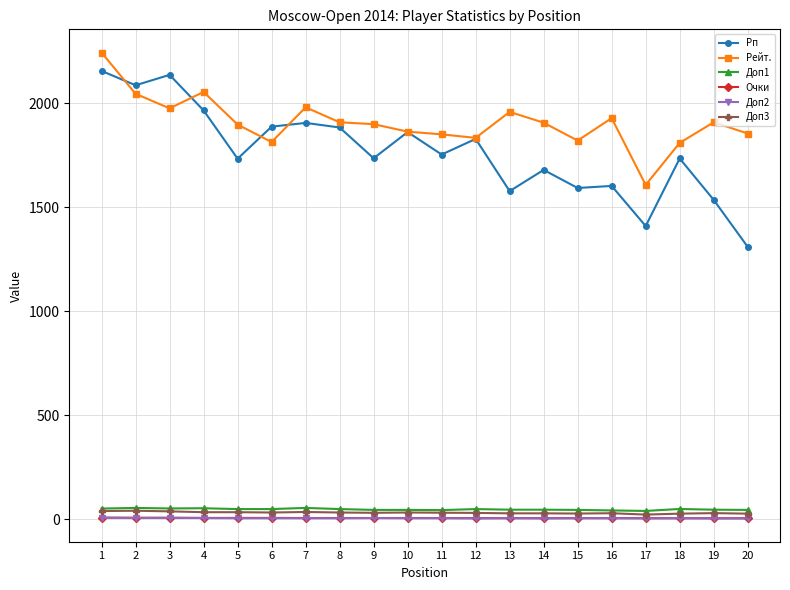

Which series has the largest range (max minus min)?

Рп